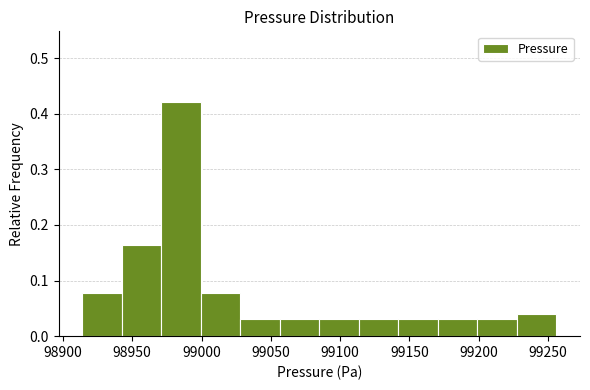

Reading left to right, transcribe this chart: for each bar, give the range it covers on the x-axis and its height. Neither the bar edges nor the heights are printed on the chart, so give them approximately, as read against the axes.

98914.0 to 98942.5: 0.08
98942.5 to 98971.0: 0.16
98971.0 to 98999.5: 0.42
98999.5 to 99028.0: 0.08
99028.0 to 99056.5: 0.03
99056.5 to 99085.0: 0.03
99085.0 to 99113.5: 0.03
99113.5 to 99142.0: 0.03
99142.0 to 99170.5: 0.03
99170.5 to 99199.0: 0.03
99199.0 to 99227.5: 0.03
99227.5 to 99256.0: 0.04